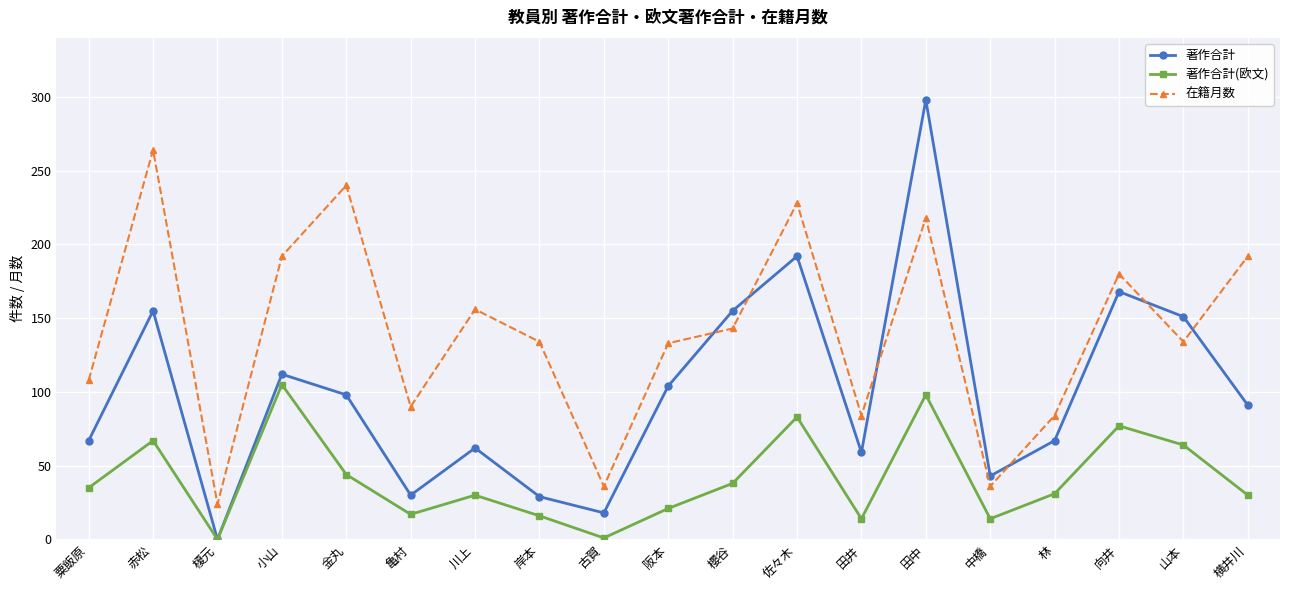

What is the difference between the maximum and second lowest values in the 在籍月数 series?

228